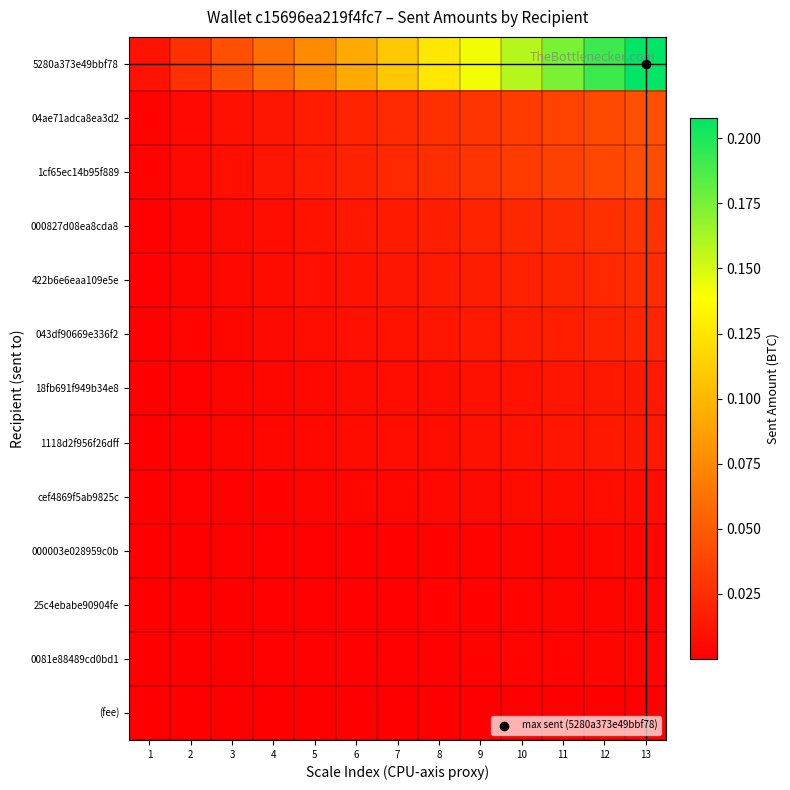

Reading left to right, extract all data points from this chart.

5280a373e49bbf78: 1=0.0	2=0.0	3=0.0	4=0.1	5=0.1	6=0.1	7=0.1	8=0.1	9=0.1	10=0.2	11=0.2	12=0.2	13=0.2
04ae71adca8ea3d2: 1=0.0	2=0.0	3=0.0	4=0.0	5=0.0	6=0.0	7=0.0	8=0.0	9=0.0	10=0.0	11=0.0	12=0.0	13=0.0
1cf65ec14b95f889: 1=0.0	2=0.0	3=0.0	4=0.0	5=0.0	6=0.0	7=0.0	8=0.0	9=0.0	10=0.0	11=0.0	12=0.0	13=0.0
000827d08ea8cda8: 1=0.0	2=0.0	3=0.0	4=0.0	5=0.0	6=0.0	7=0.0	8=0.0	9=0.0	10=0.0	11=0.0	12=0.0	13=0.0
422b6e6eaa109e5e: 1=0.0	2=0.0	3=0.0	4=0.0	5=0.0	6=0.0	7=0.0	8=0.0	9=0.0	10=0.0	11=0.0	12=0.0	13=0.0
043df90669e336f2: 1=0.0	2=0.0	3=0.0	4=0.0	5=0.0	6=0.0	7=0.0	8=0.0	9=0.0	10=0.0	11=0.0	12=0.0	13=0.0
18fb691f949b34e8: 1=0.0	2=0.0	3=0.0	4=0.0	5=0.0	6=0.0	7=0.0	8=0.0	9=0.0	10=0.0	11=0.0	12=0.0	13=0.0
1118d2f956f26dff: 1=0.0	2=0.0	3=0.0	4=0.0	5=0.0	6=0.0	7=0.0	8=0.0	9=0.0	10=0.0	11=0.0	12=0.0	13=0.0
cef4869f5ab9825c: 1=0.0	2=0.0	3=0.0	4=0.0	5=0.0	6=0.0	7=0.0	8=0.0	9=0.0	10=0.0	11=0.0	12=0.0	13=0.0
000003e028959c0b: 1=0.0	2=0.0	3=0.0	4=0.0	5=0.0	6=0.0	7=0.0	8=0.0	9=0.0	10=0.0	11=0.0	12=0.0	13=0.0
25c4ebabe90904fe: 1=0.0	2=0.0	3=0.0	4=0.0	5=0.0	6=0.0	7=0.0	8=0.0	9=0.0	10=0.0	11=0.0	12=0.0	13=0.0
0081e88489cd0bd1: 1=0.0	2=0.0	3=0.0	4=0.0	5=0.0	6=0.0	7=0.0	8=0.0	9=0.0	10=0.0	11=0.0	12=0.0	13=0.0
(fee): 1=0.0	2=0.0	3=0.0	4=0.0	5=0.0	6=0.0	7=0.0	8=0.0	9=0.0	10=0.0	11=0.0	12=0.0	13=0.0